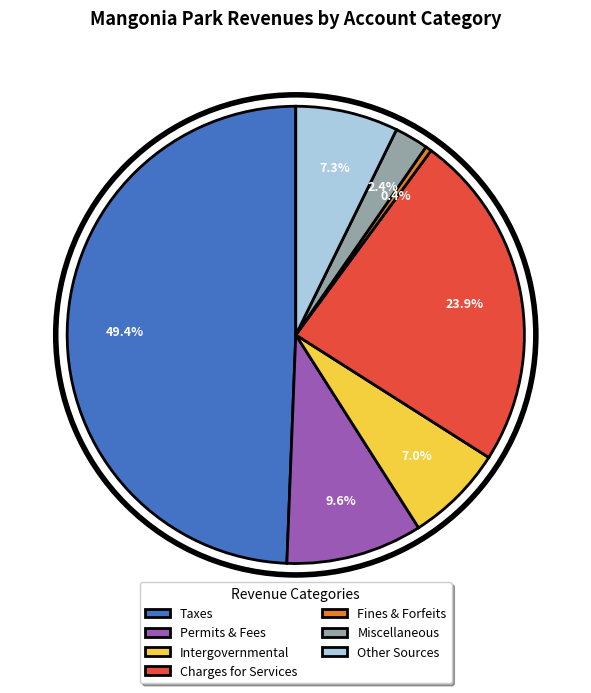

Does Fines & Forfeits represent more than half of the total?

No